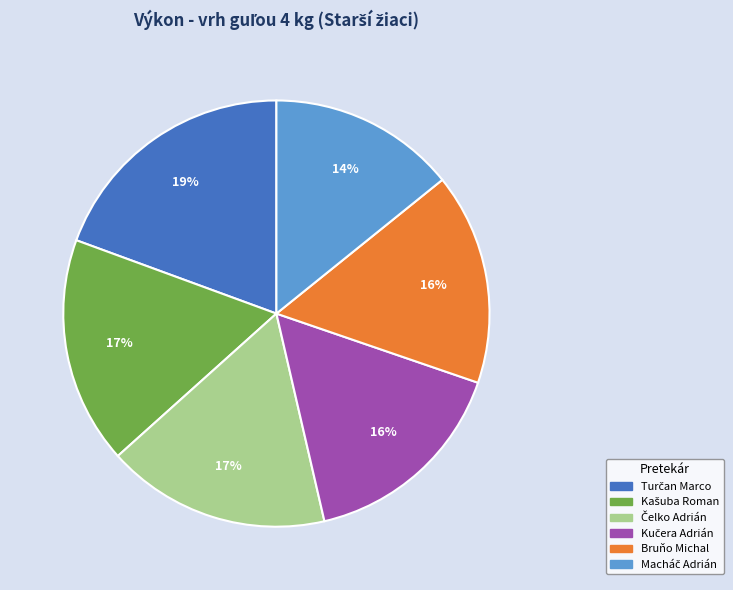

Is there a majority slice in this chart?

No